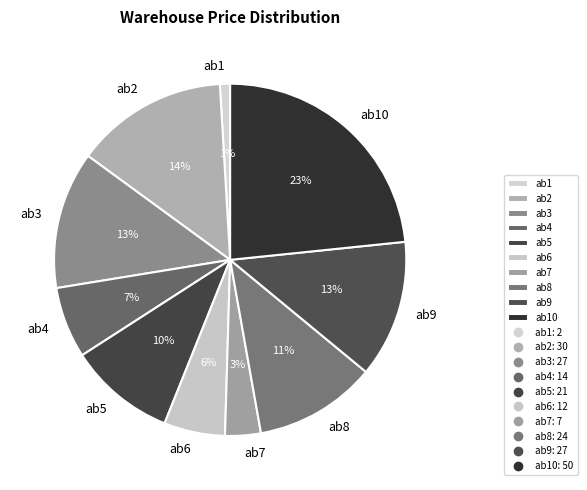

Do ab3 and ab5 together represent more than half of the pie?

No